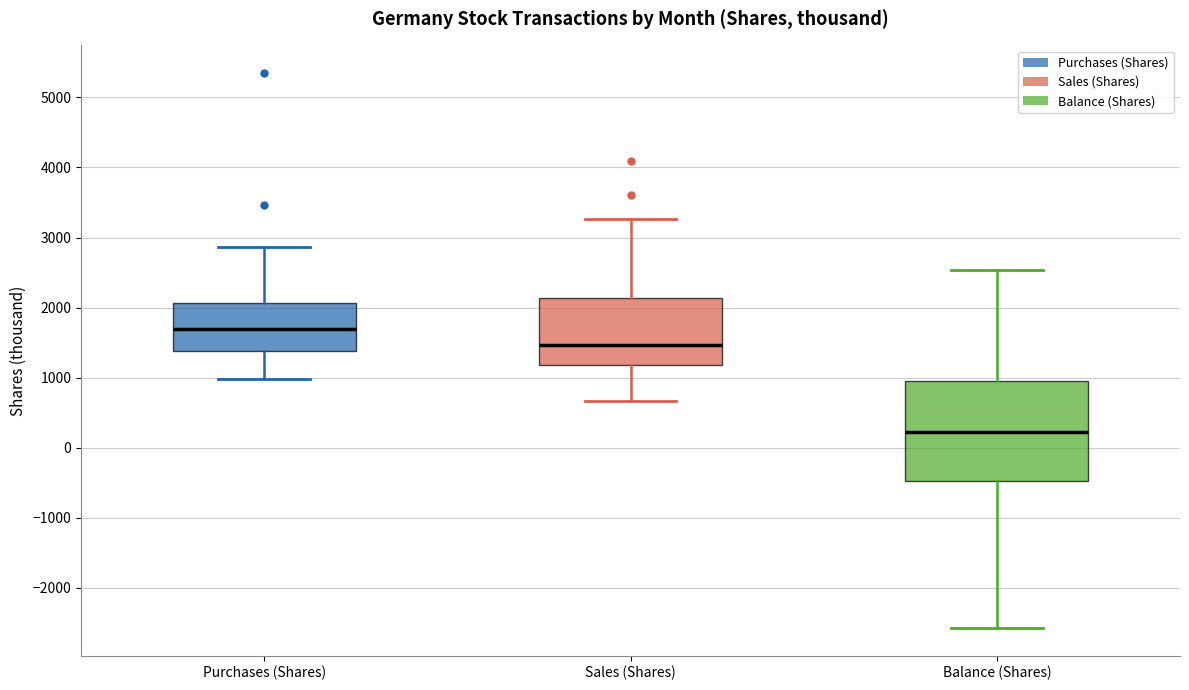

Comparing the boxes themselves (not the whiskers), which one is the tallest?

Balance (Shares)